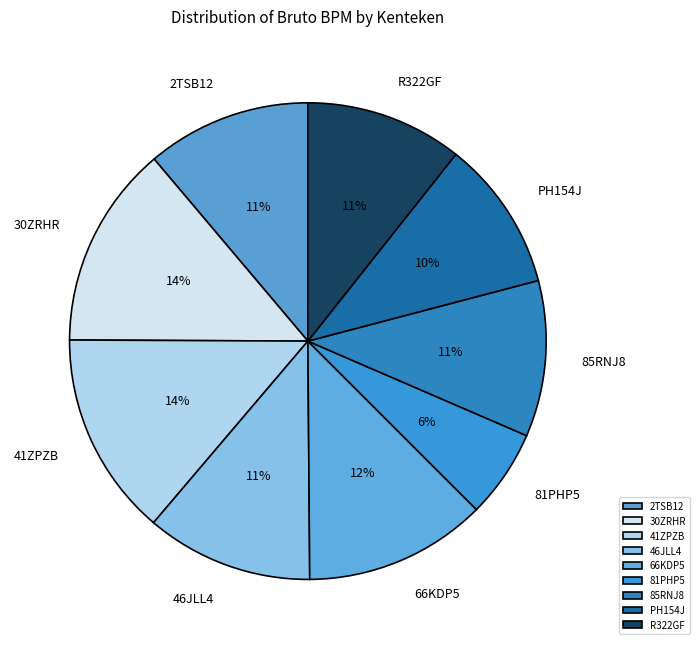

Does any single category account for the majority?

No